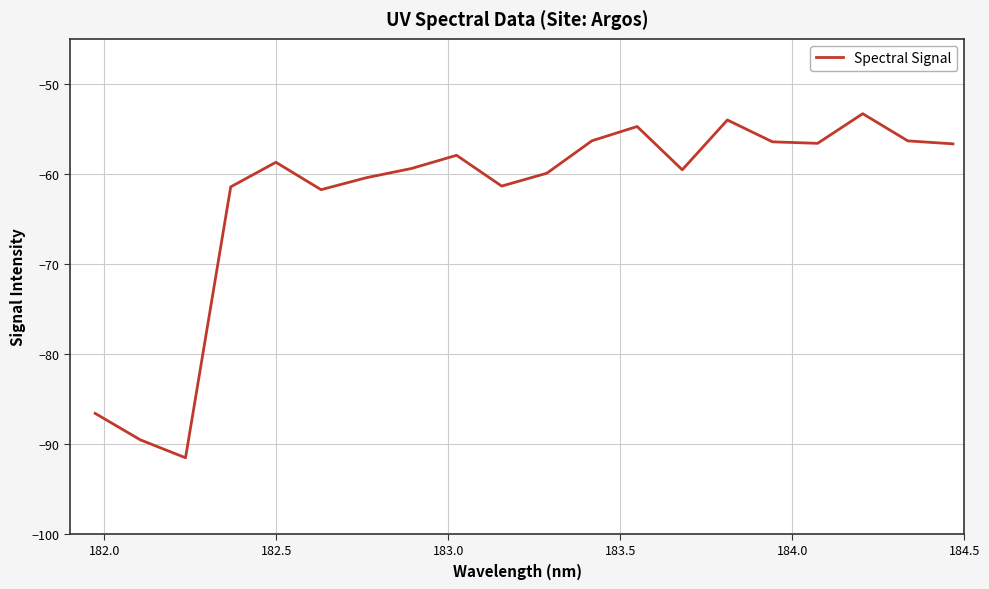

What is the difference between the maximum and minimum values?

38.2